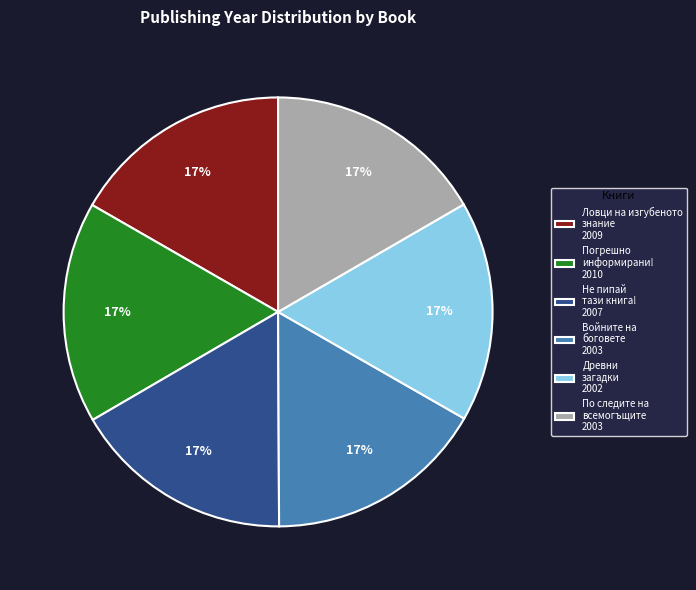

To the nearest percent, what portion does Войните на боговете 2003 represent?

17%